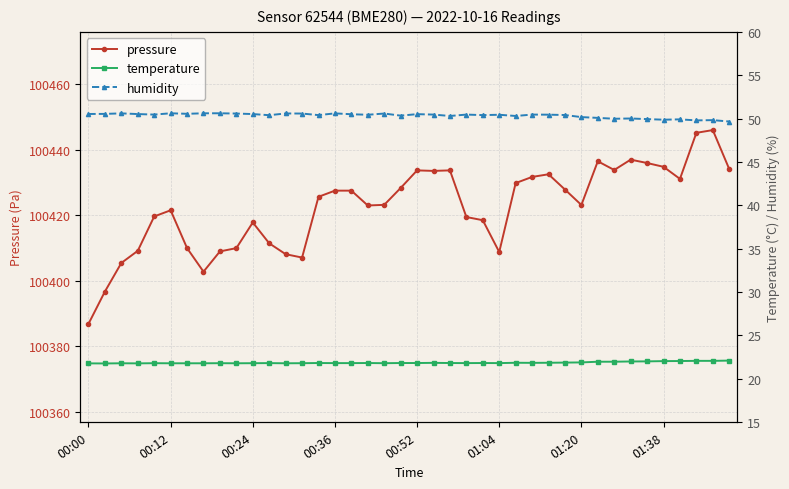

At which label does pressure reach its minimum?

00:00